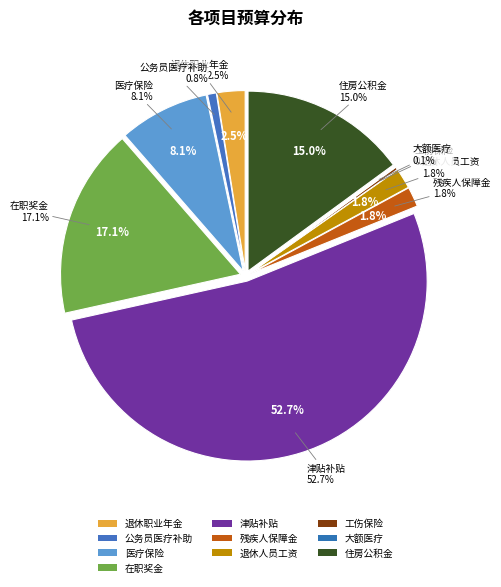

How many slices are in this pie chart?

10